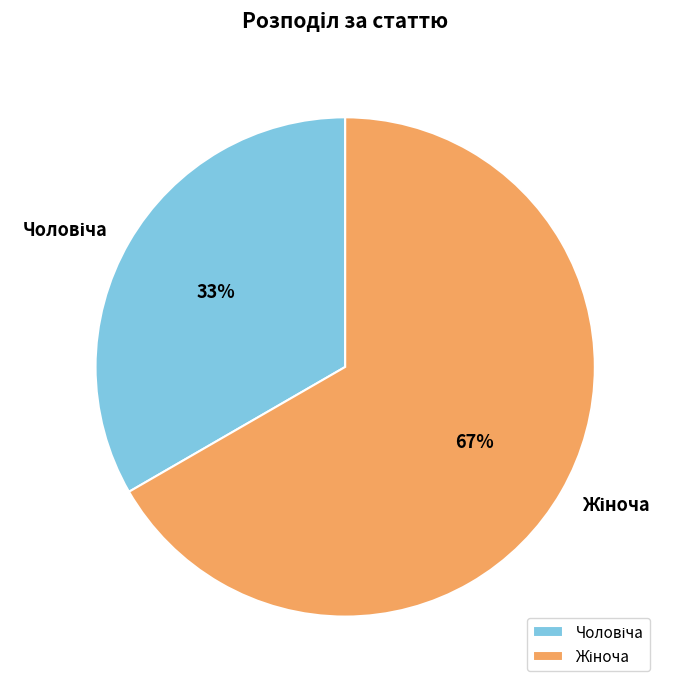

To the nearest percent, what is the average slice percentage?

50%